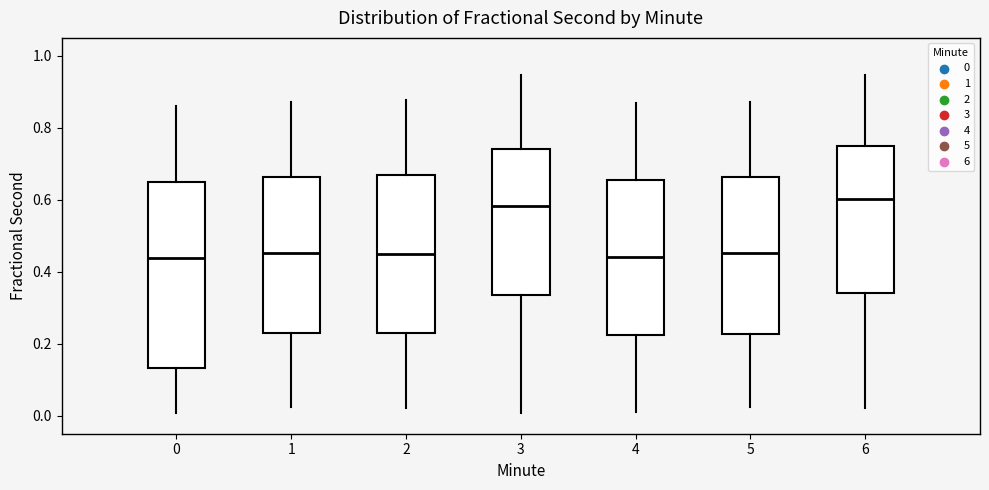

Comparing the boxes themselves (not the whiskers), which one is the tallest?

0